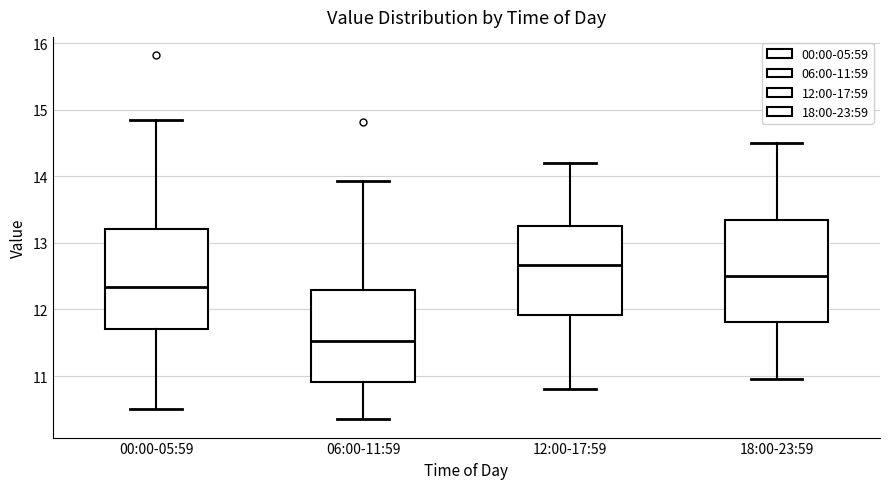

Which box has the lowest median line?

06:00-11:59